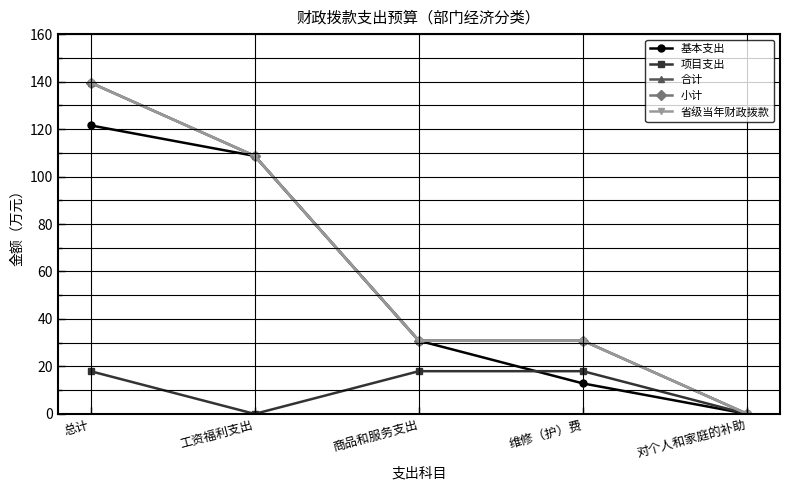

What position from the right is 维修（护）费?

2